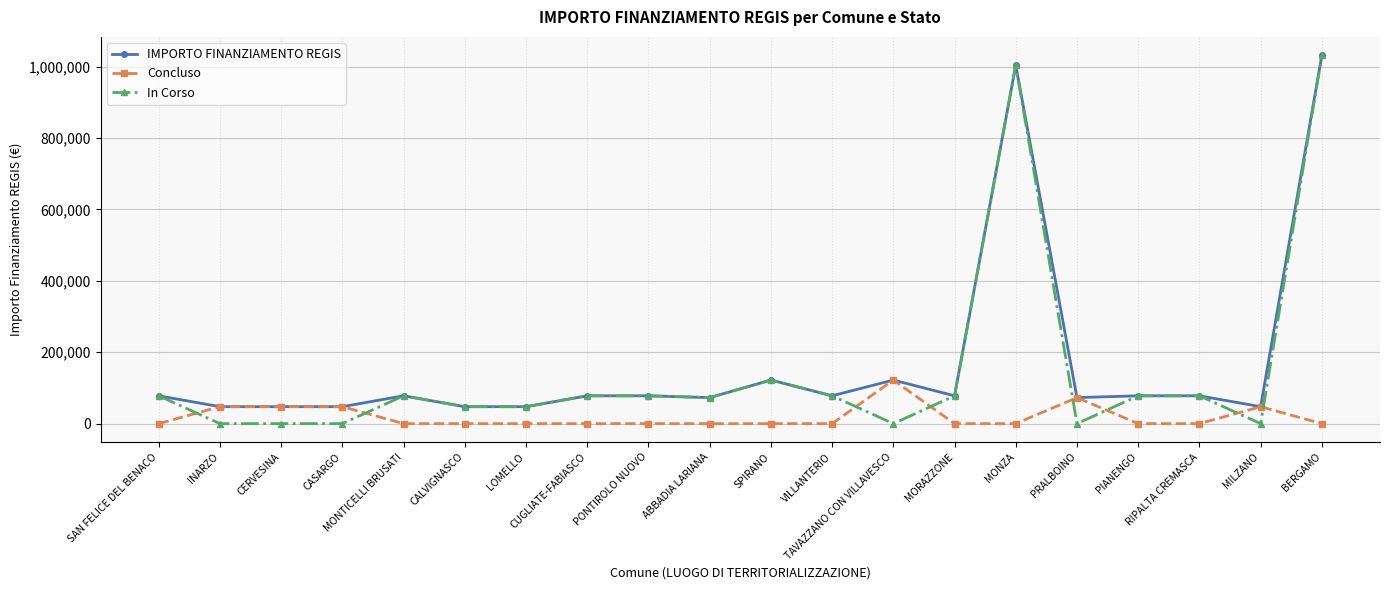

True or false: Concluso has more than 1 points higher than both neighbors.

True